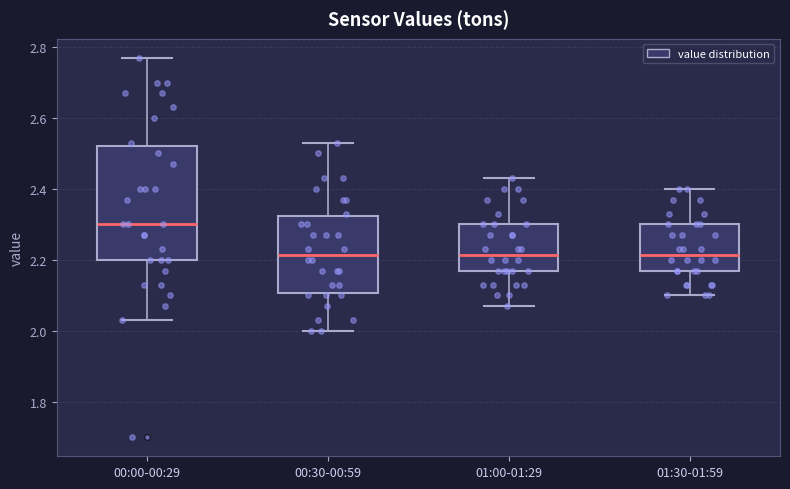

Reading left to right, read every box against the y-axis: the position of its median line, the range the box covers, and the ends of its whiskers. The values are not printed on the chart, so give them approximately, as read against the axis.

00:00-00:29: median 2.30, box 2.20 to 2.52, whiskers 2.04 to 2.78
00:30-00:59: median 2.22, box 2.10 to 2.32, whiskers 2.00 to 2.54
01:00-01:29: median 2.22, box 2.18 to 2.30, whiskers 2.08 to 2.44
01:30-01:59: median 2.22, box 2.18 to 2.30, whiskers 2.10 to 2.40